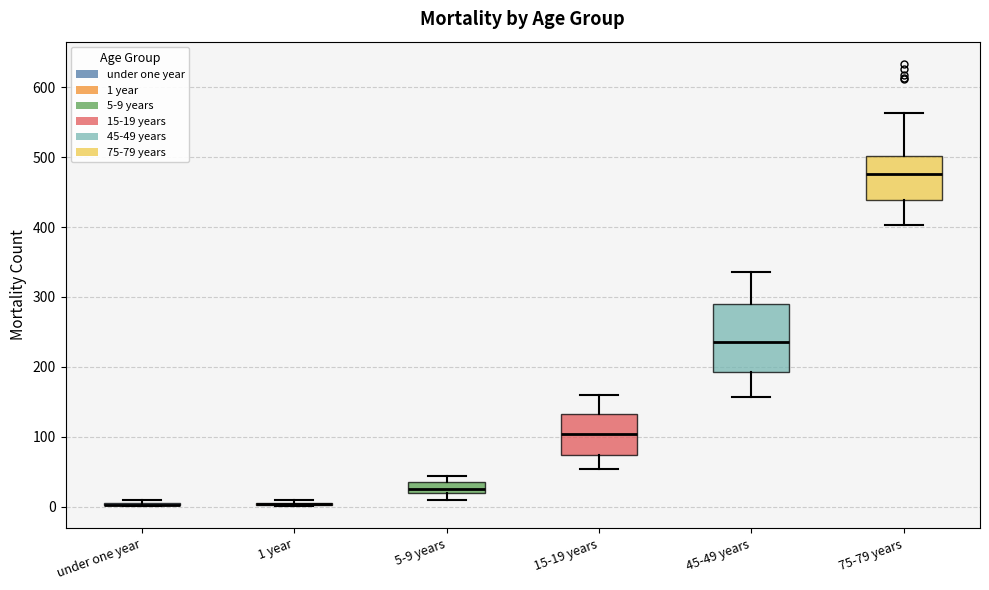

Comparing the boxes themselves (not the whiskers), which one is the tallest?

45-49 years